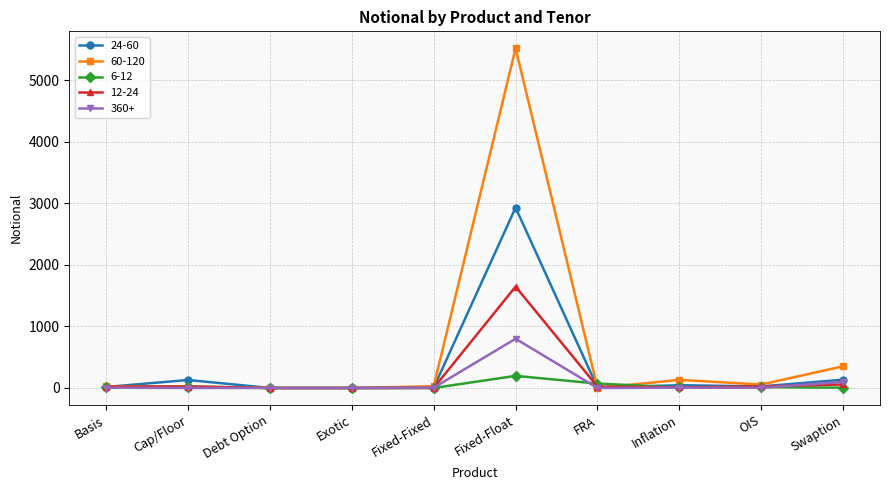

The value of 12-24 at Swaption is 57. True or false?

True